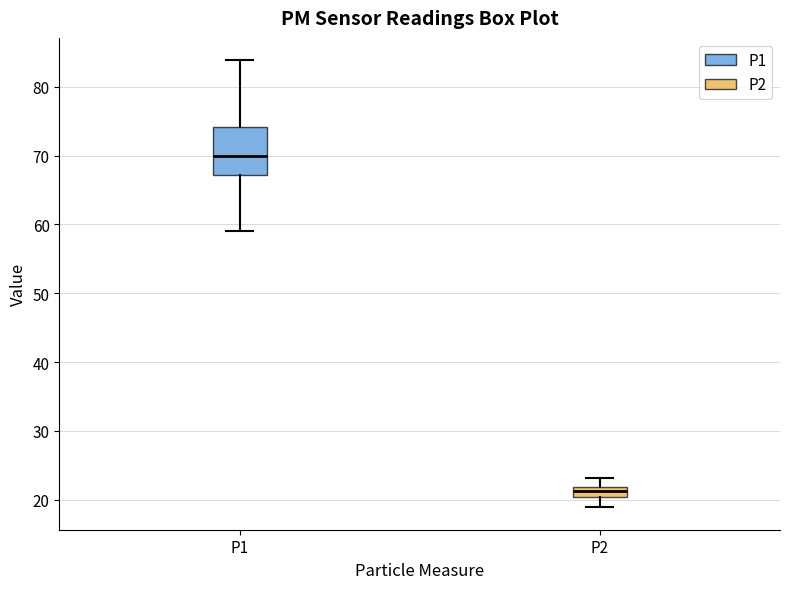

Which box is the tallest, from its lower edge to its upper edge?

P1